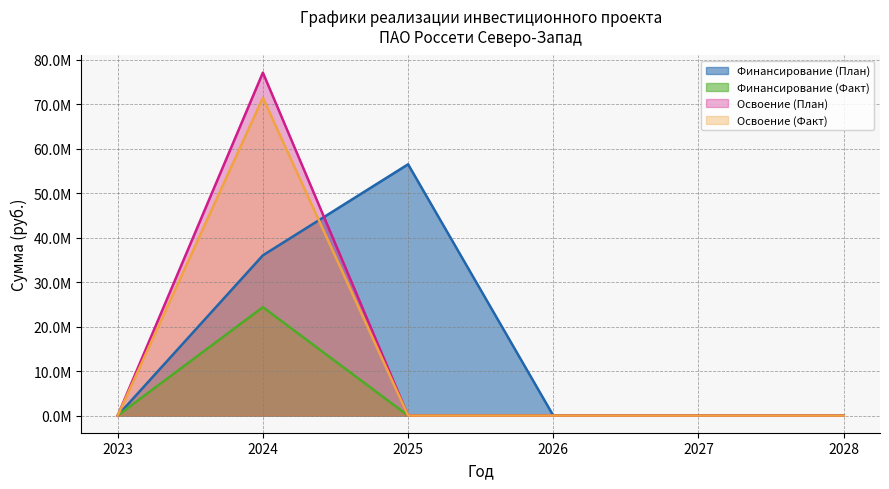

What is the spread (max minus min) of values at 2024?

52747264